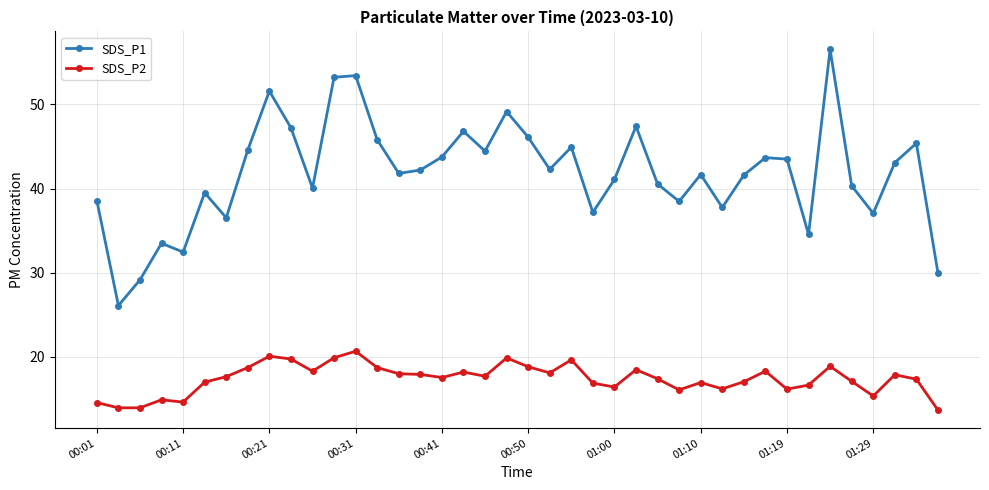

Does the chart display data point markers on the line(s)?

Yes